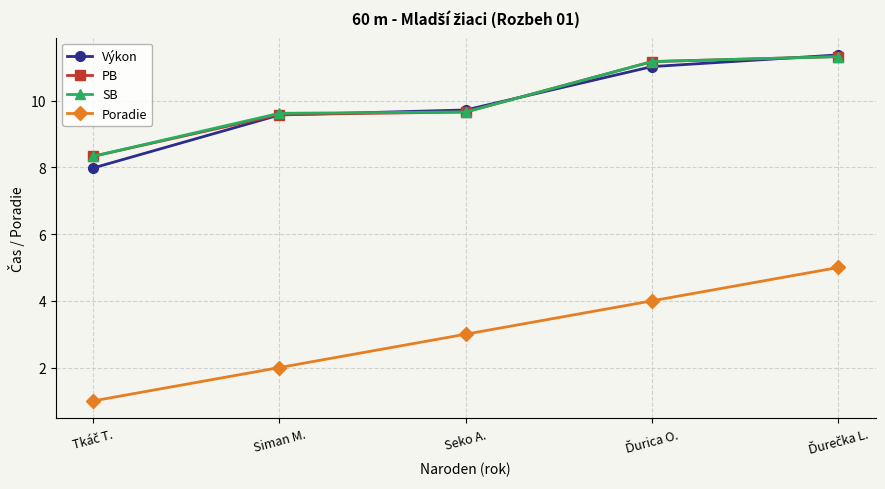

Count the number of categories in the chart.

5